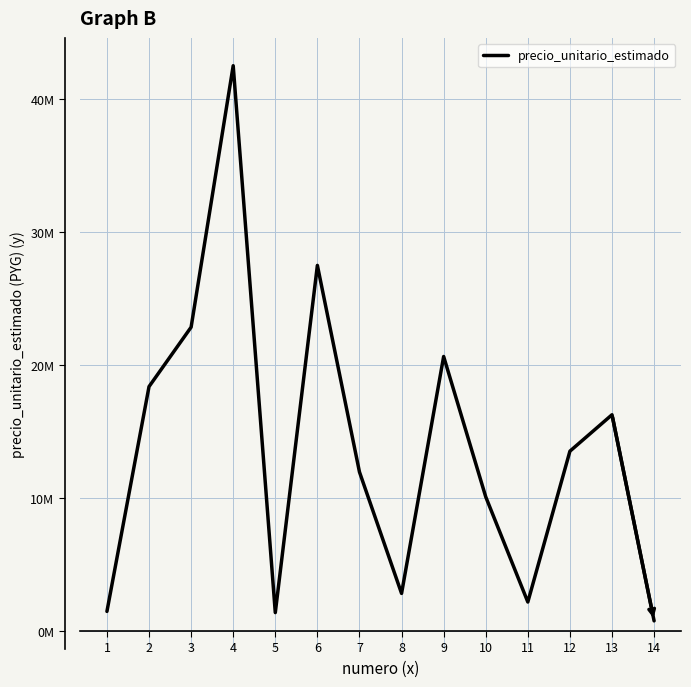

Does the chart have visible grid lines?

Yes